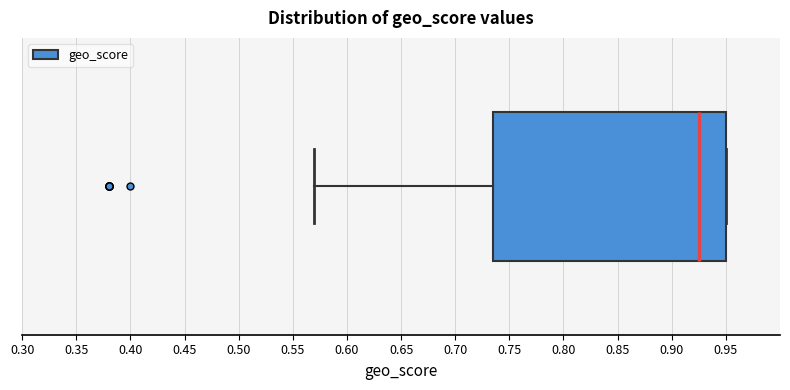

Read this box plot against the x-axis: the position of the median line, the range covered by the box, and the ends of both whiskers. The values are not printed on the chart, so give them approximately, as read against the axis.

median 0.925, box 0.735 to 0.950, whiskers 0.570 to 0.950